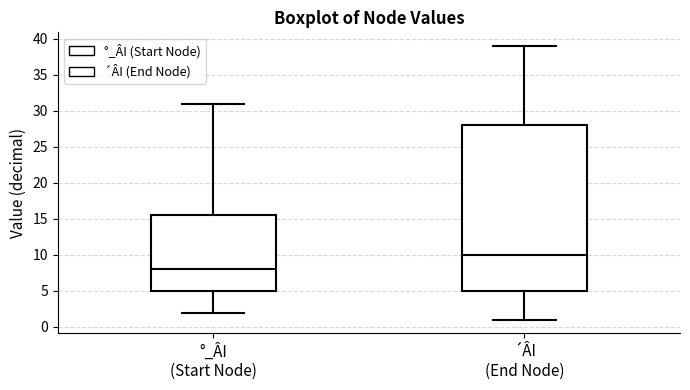

Reading left to right, read every box against the y-axis: the position of its median line, the range the box covers, and the ends of its whiskers. The values are not printed on the chart, so give them approximately, as read against the axis.

°_ÂI (Start Node): median 8.0, box 5.0 to 15.5, whiskers 2.0 to 31.0
´ÂI (End Node): median 10.0, box 5.0 to 28.0, whiskers 1.0 to 39.0